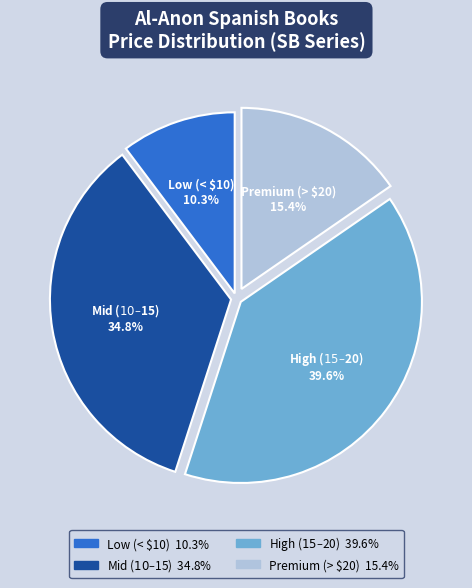

Rank the categories by value from lowest to highest.

Low (< $10), Premium (> $20), Mid ($10–$15), High ($15–$20)